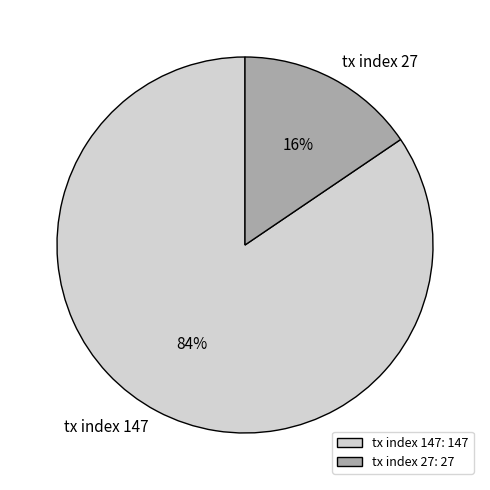

Is it true that tx index 147 is 94% of the pie?

False